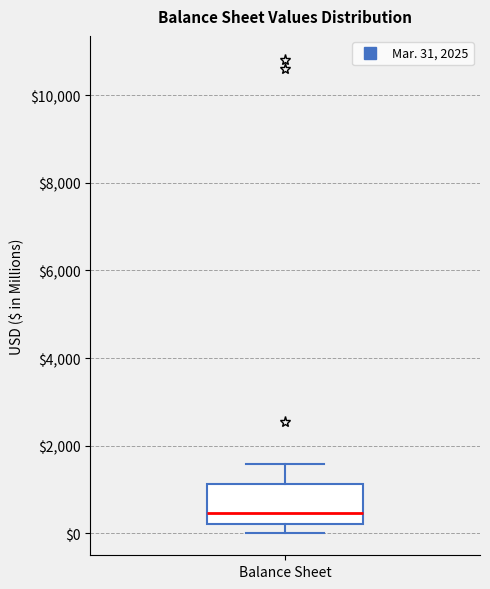

Read this box plot against the y-axis: the position of the median line, the range covered by the box, and the ends of both whiskers. The values are not printed on the chart, so give them approximately, as read against the axis.

median 400, box 200 to 1200, whiskers 0 to 1600